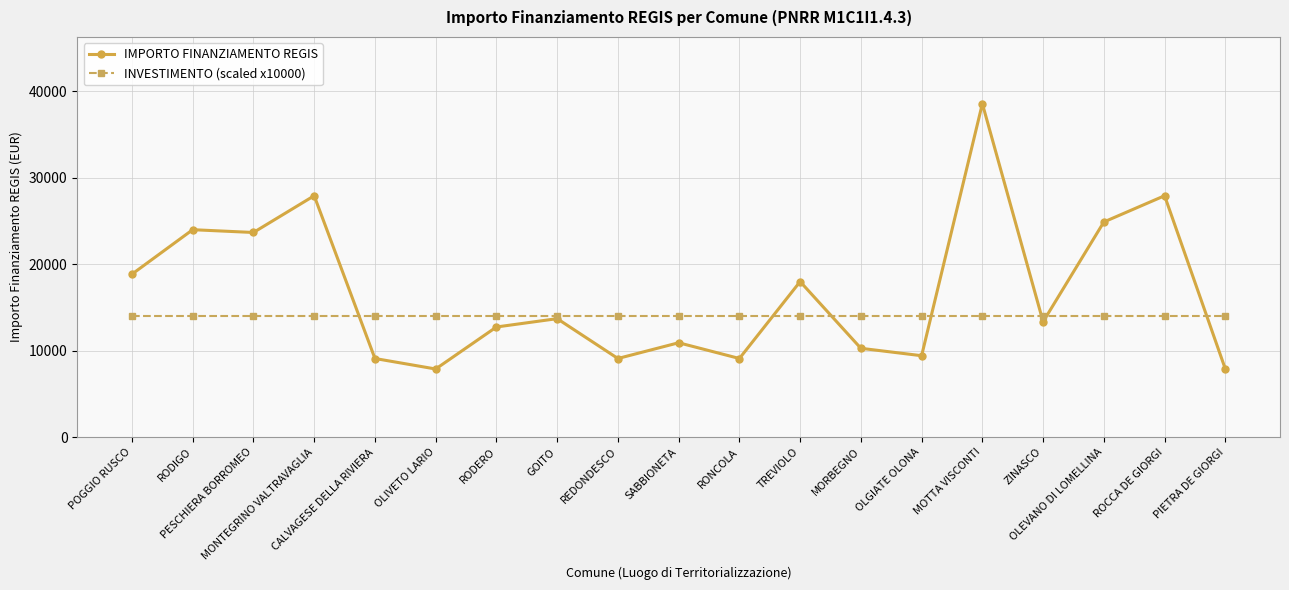

Is this an area chart (filled region under the line)?

No